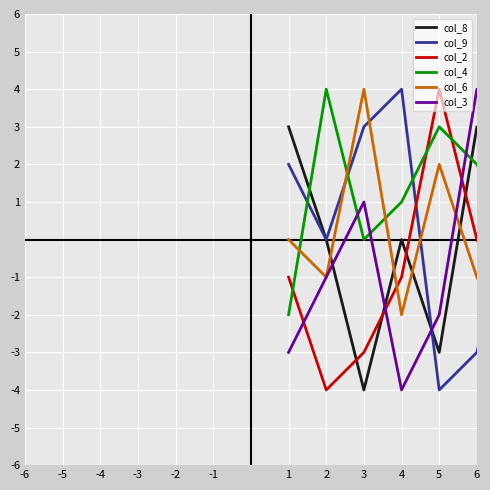

Count the number of data series in this chart.

6